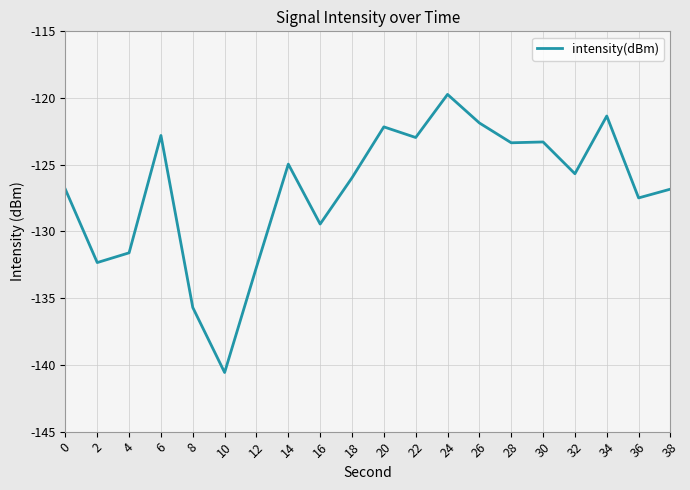

What value does the data have at 8?

-135.7